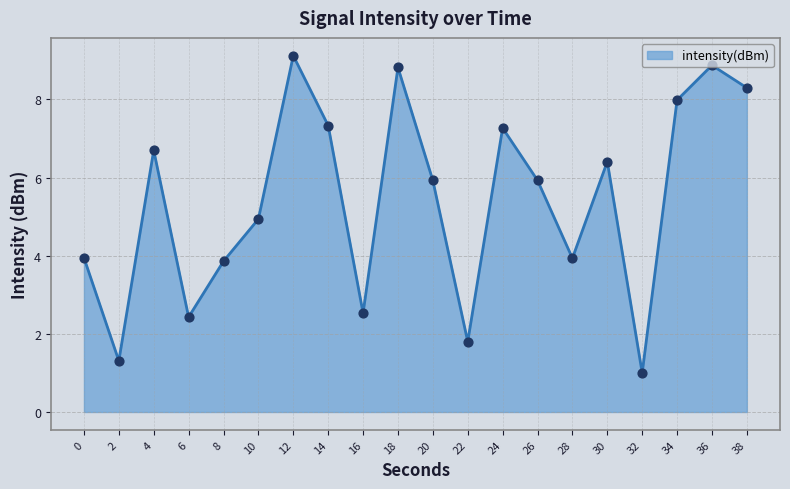

Approximately how many times larger is the value at 36 compared to 16?

3.5